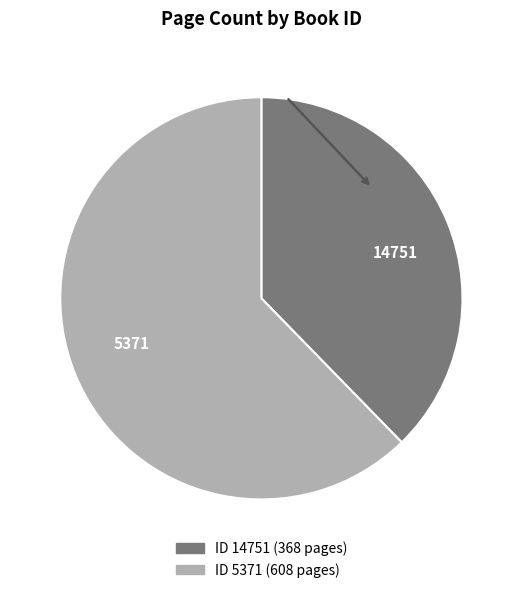

Which has a higher value, 5371 or 14751?

5371